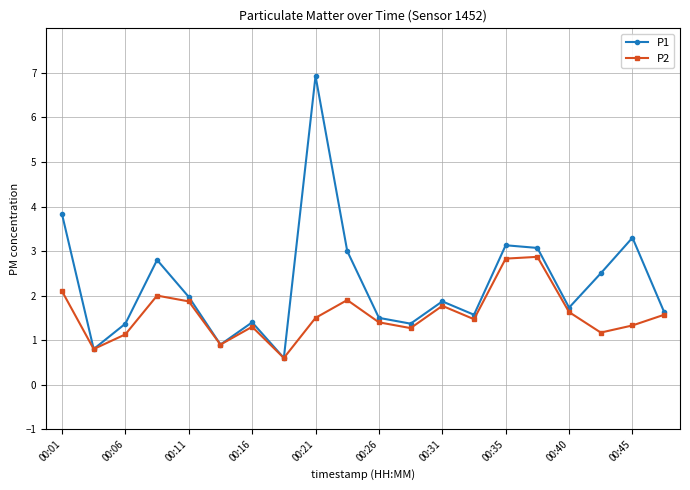

In P1, how many points are higher than both neighbors (excluding endpoints)?

6